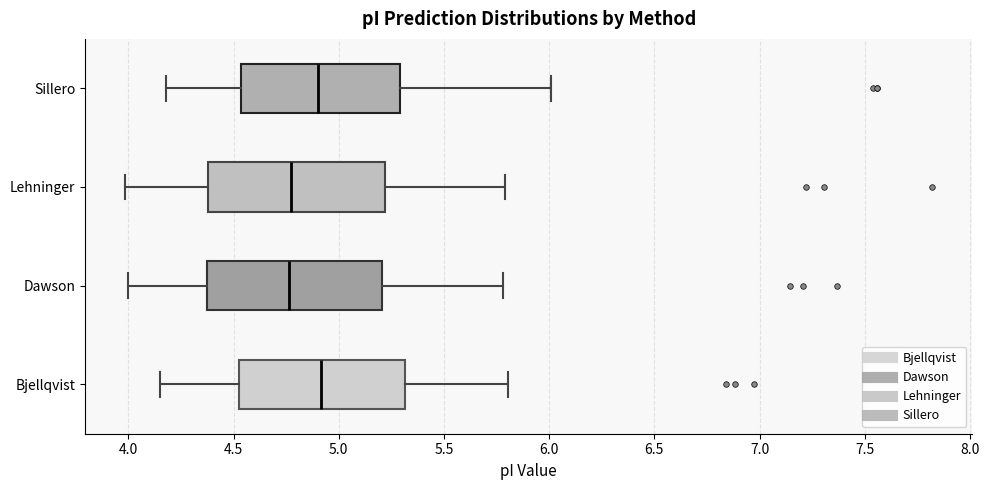

Reading bottom to top, read every box against the x-axis: the position of its median line, the range the box covers, and the ends of its whiskers. The values are not printed on the chart, so give them approximately, as read against the axis.

Bjellqvist: median 4.90, box 4.55 to 5.30, whiskers 4.15 to 5.80
Dawson: median 4.75, box 4.35 to 5.20, whiskers 4.00 to 5.80
Lehninger: median 4.75, box 4.40 to 5.20, whiskers 4.00 to 5.80
Sillero: median 4.90, box 4.55 to 5.30, whiskers 4.20 to 6.00